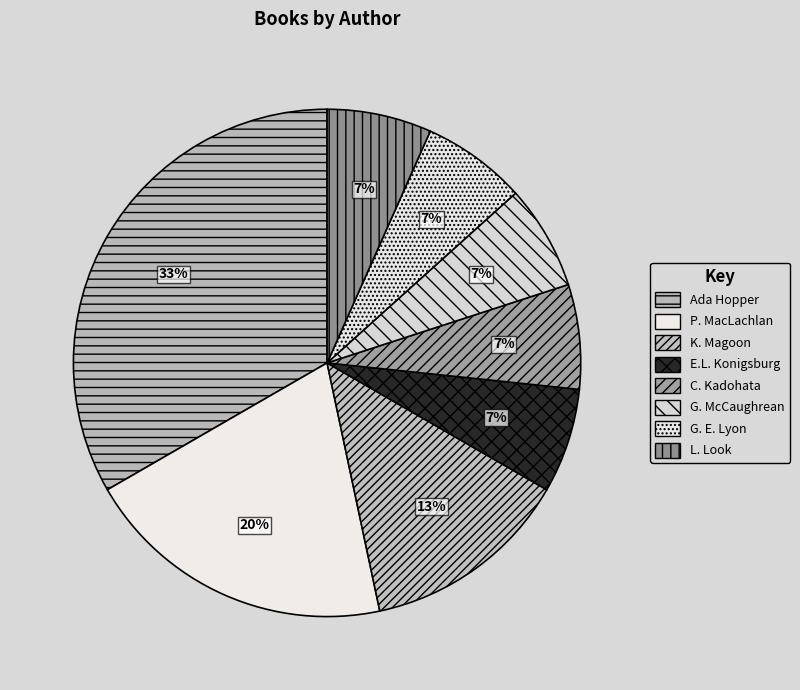

Which category has the biggest portion of the pie?

Ada Hopper